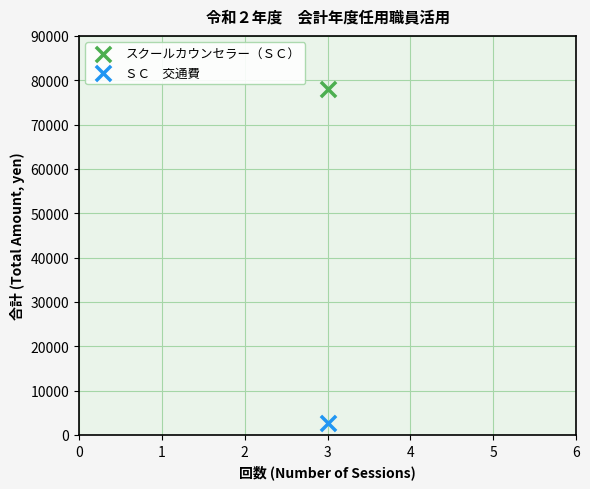

Across all data points, what is the average Y value?

40380